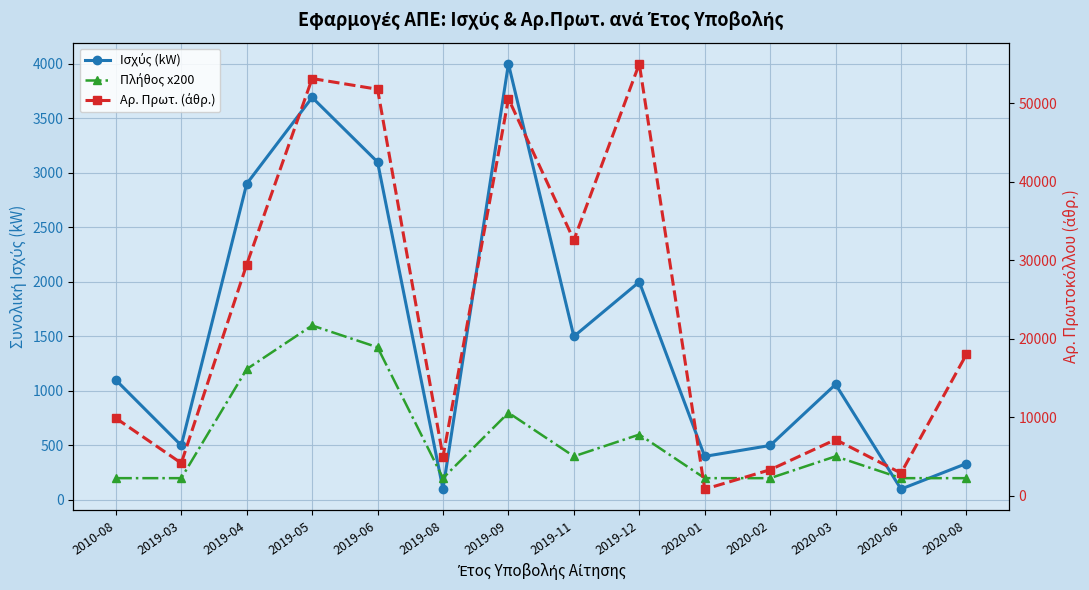

How many data points in Ισχύς (kW) are less than 1100?

7